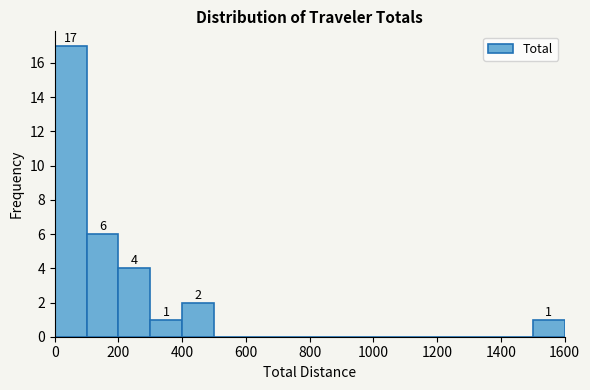

Which range on the x-axis has the tallest bar?

0 to 100